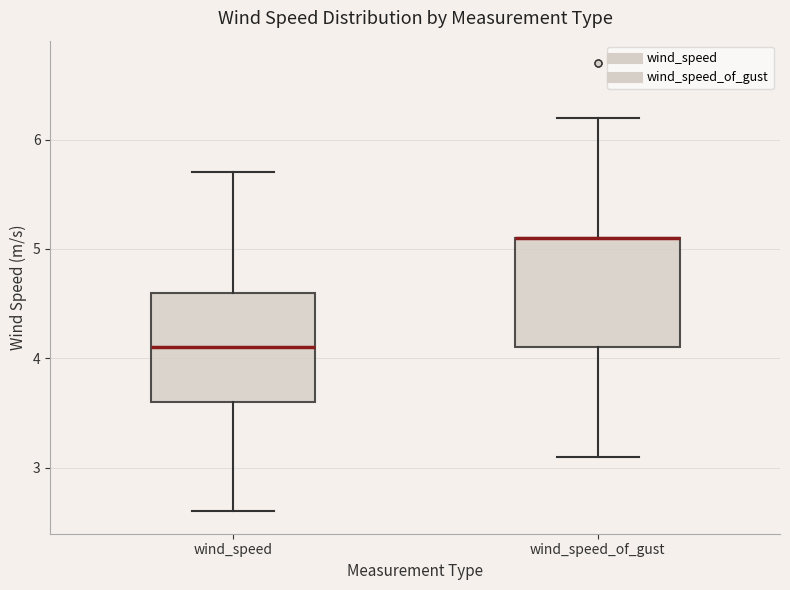

Reading left to right, transcribe this box plot: for each box, give where its median line is, the range the box spans, and where its two whiskers end, as read against the y-axis. The values are not printed on the chart, so give them approximately, as read against the axis.

wind_speed: median 4.1, box 3.6 to 4.6, whiskers 2.6 to 5.7
wind_speed_of_gust: median 5.1 (drawn on the box's upper edge), box 4.1 to 5.1, whiskers 3.1 to 6.2